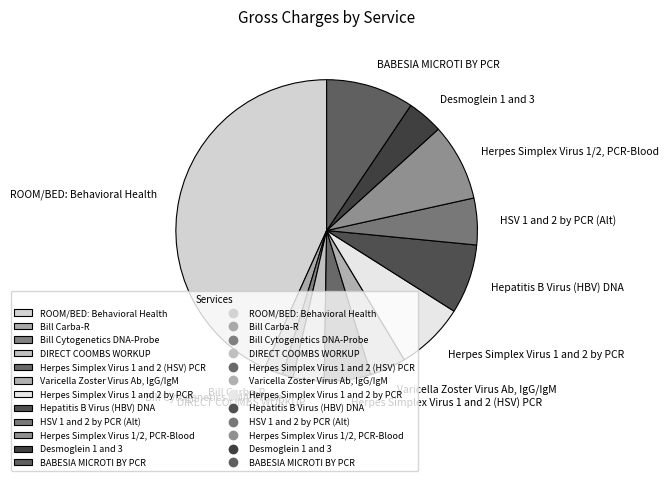

Between ROOM/BED: Behavioral Health and Herpes Simplex Virus 1 and 2 by PCR, which is larger?

ROOM/BED: Behavioral Health